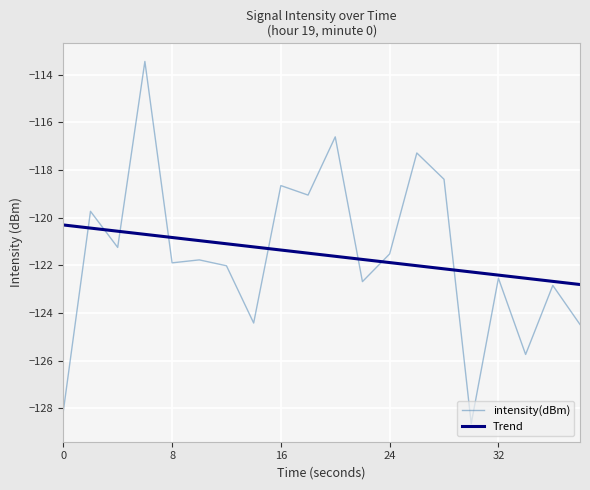

What is the greatest value displayed?

-113.4